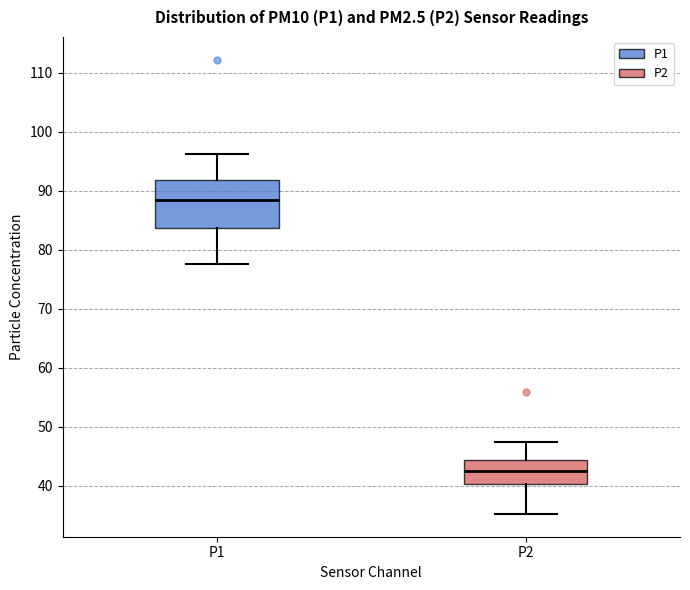

Comparing the boxes themselves (not the whiskers), which one is the tallest?

P1